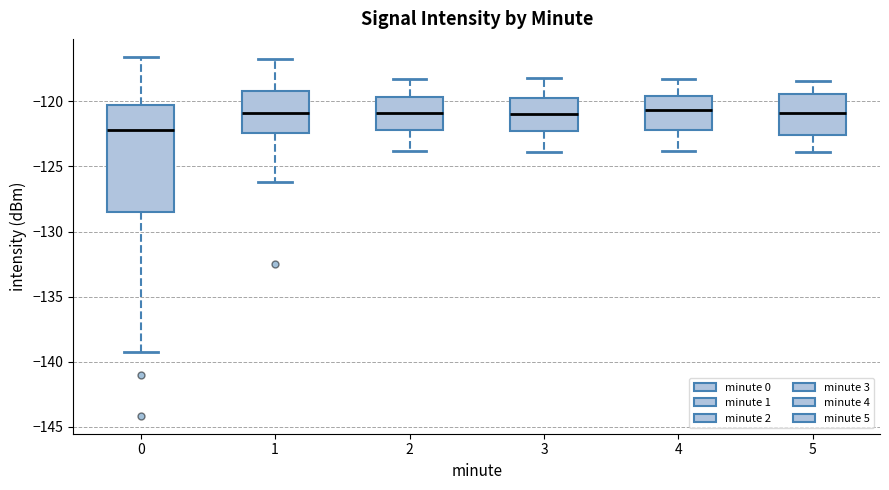

Reading left to right, read every box against the y-axis: the position of its median line, the range the box covers, and the ends of its whiskers. The values are not printed on the chart, so give them approximately, as read against the axis.

0: median -122.0, box -128.5 to -120.0, whiskers -139.0 to -116.5
1: median -121.0, box -122.5 to -119.0, whiskers -126.0 to -117.0
2: median -121.0, box -122.0 to -119.5, whiskers -124.0 to -118.5
3: median -121.0, box -122.0 to -119.5, whiskers -124.0 to -118.0
4: median -120.5, box -122.0 to -119.5, whiskers -124.0 to -118.5
5: median -121.0, box -122.5 to -119.5, whiskers -124.0 to -118.5